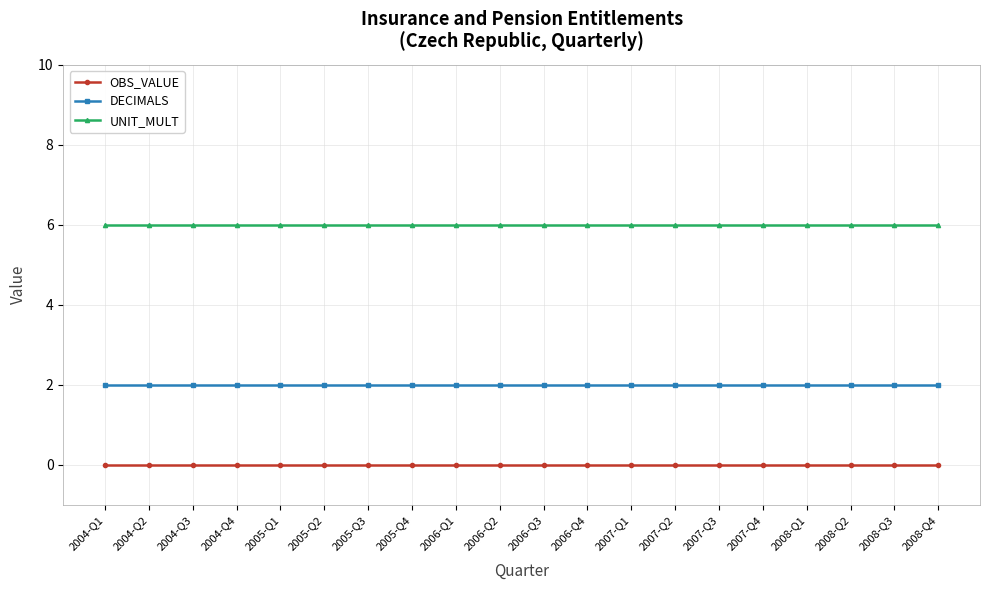

Is it true that DECIMALS equals 2 at 2008-Q1?

True